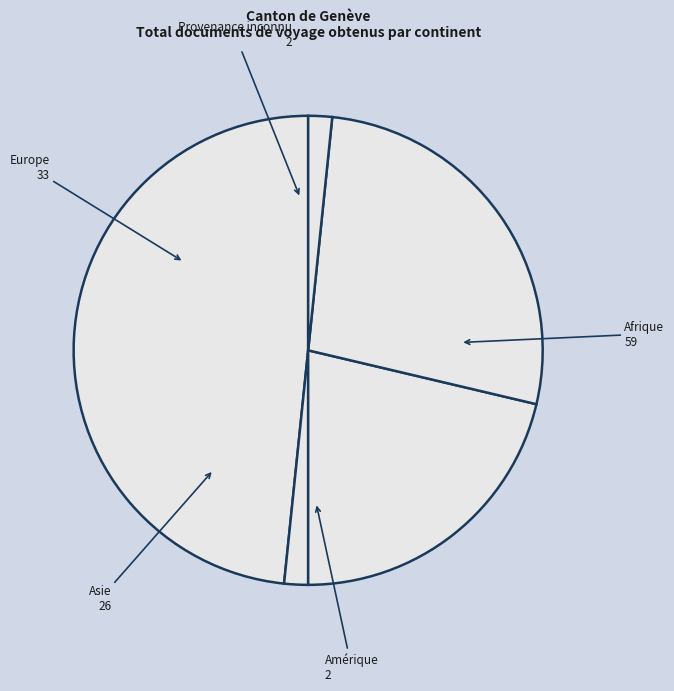

Approximately how many times larger is the value at Europe compared to Afrique?

0.6